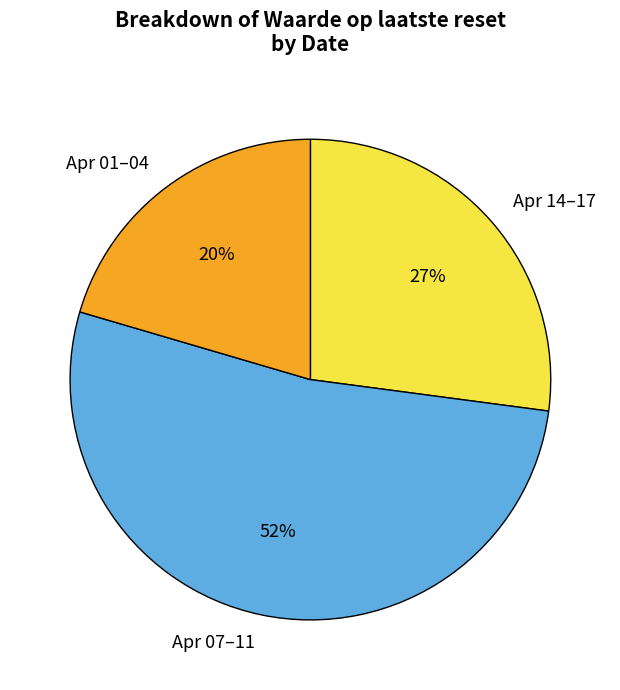

To the nearest percent, what is the difference between the Apr 01–04 and Apr 14–17 slice percentages?

7%